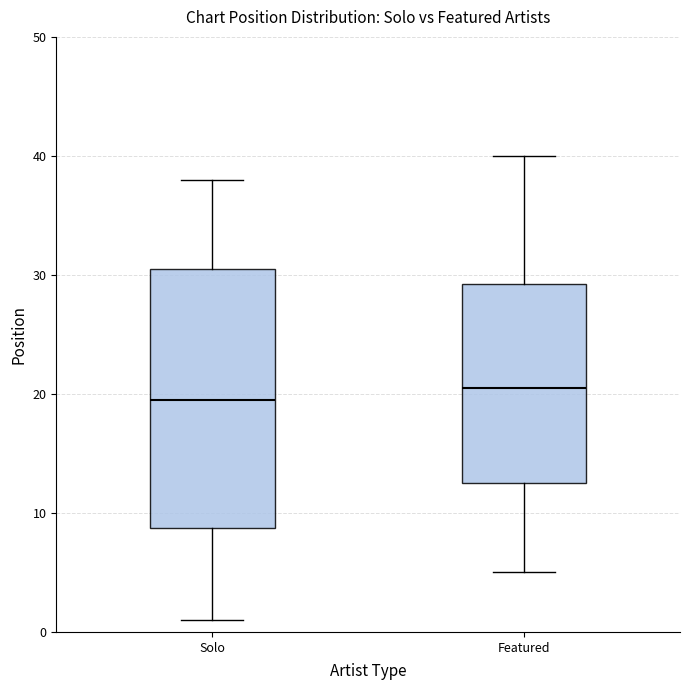

Where does the lower whisker of the box for Solo end on the y-axis? The values are not printed on the chart, so give them approximately, as read against the axis.

1